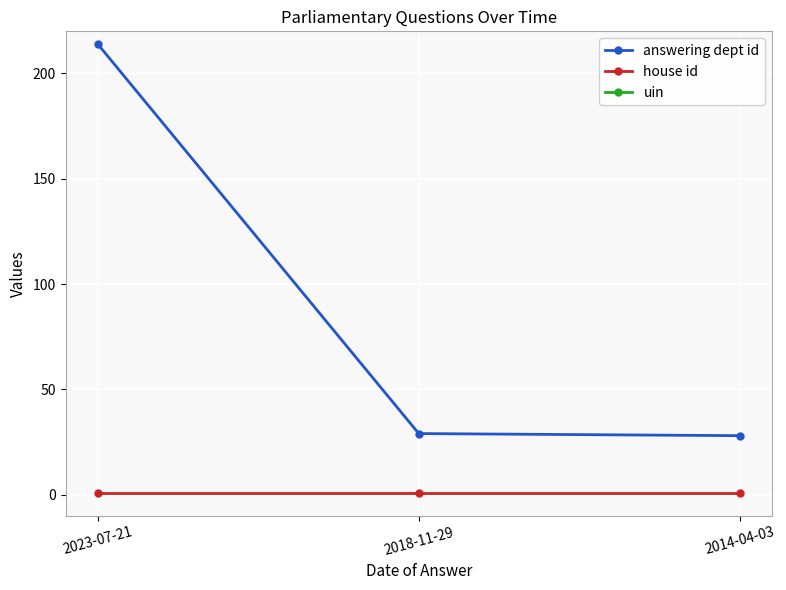

At how many categories does at least one series exceed 26058?

3